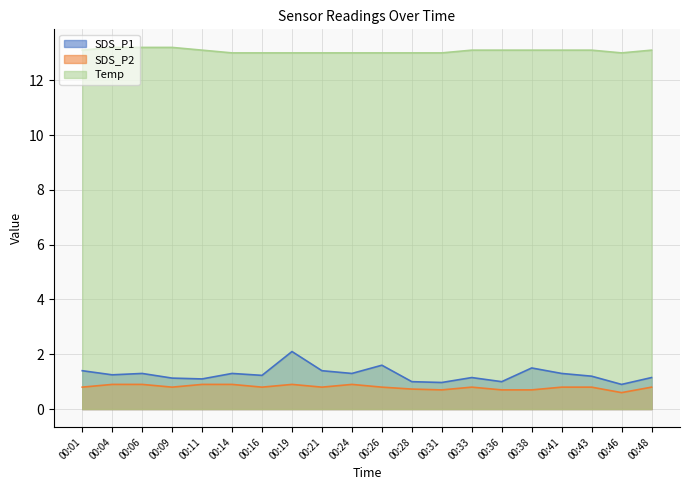

Where is SDS_P2 nearest to the value 0?

00:46